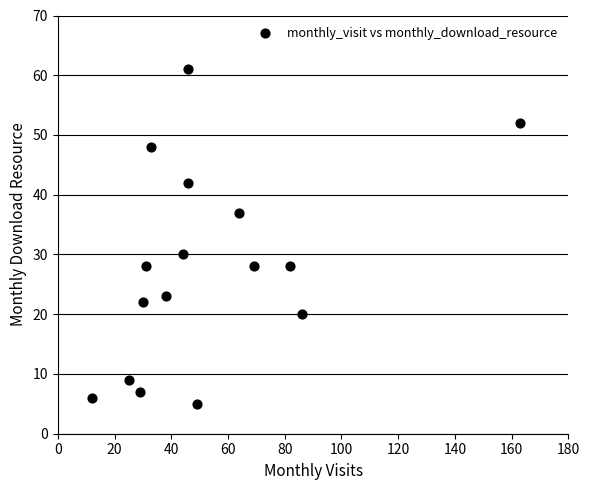

What Y value in the scatter plot is closest to 33?

30